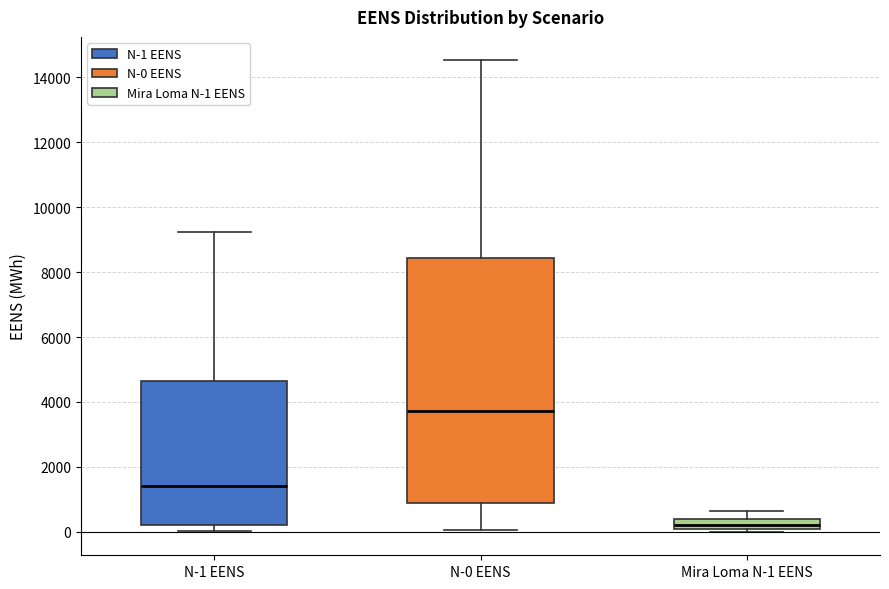

Reading left to right, transcribe this box plot: for each box, give where its median line is, the range the box spans, and where its two whiskers end, as read against the y-axis. The values are not printed on the chart, so give them approximately, as read against the axis.

N-1 EENS: median 1400, box 200 to 4600, whiskers 0 to 9200
N-0 EENS: median 3800, box 800 to 8400, whiskers 0 to 14600
Mira Loma N-1 EENS: median 200, box 0 to 400, whiskers 0 (just below the box's lower edge) to 600